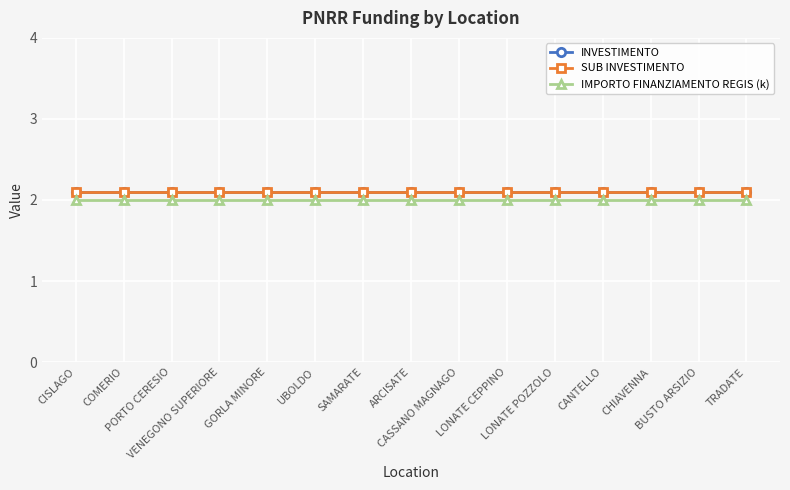

Is it true that IMPORTO FINANZIAMENTO REGIS (k) equals 0.6 at ARCISATE?

False